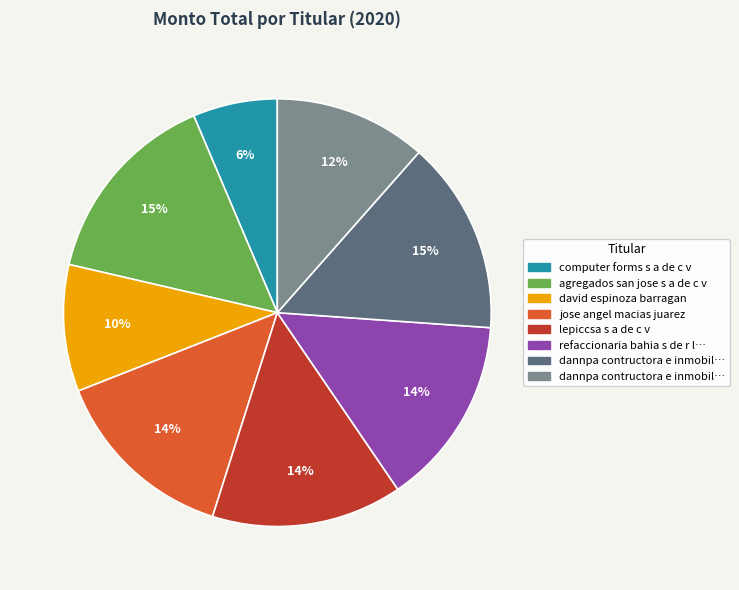

Is there a majority slice in this chart?

No